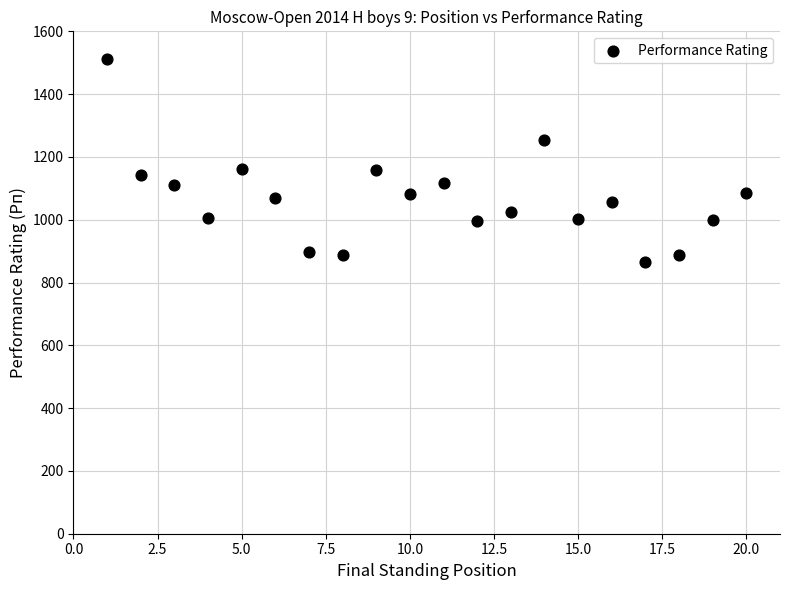

What is the range of Y values (max minus min)?

645